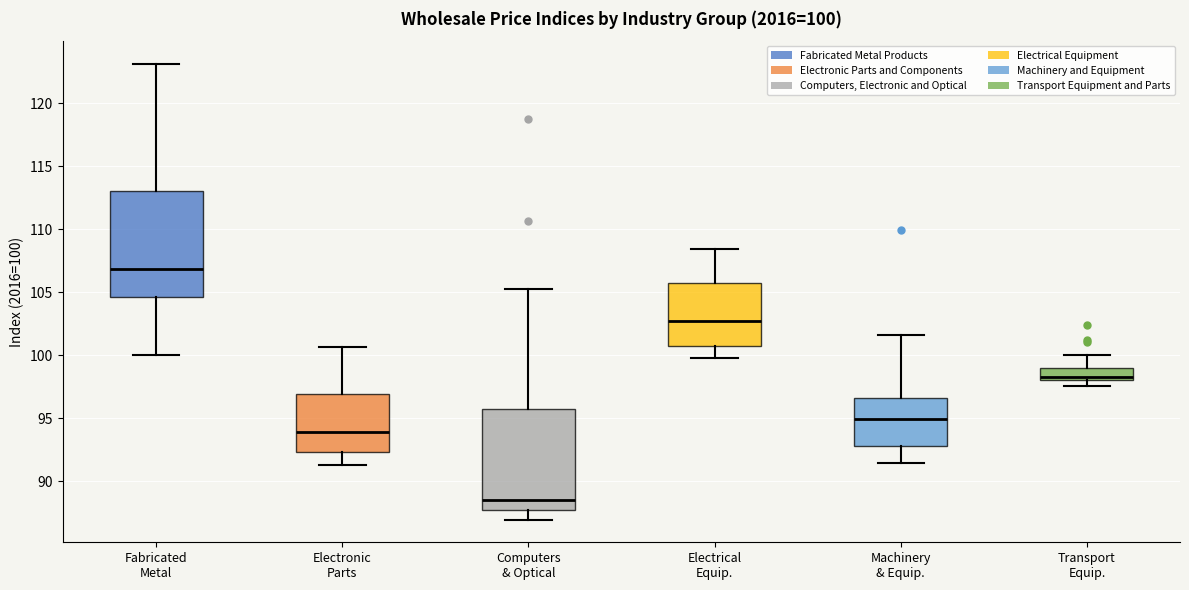

Which box's median line is the highest?

Fabricated Metal